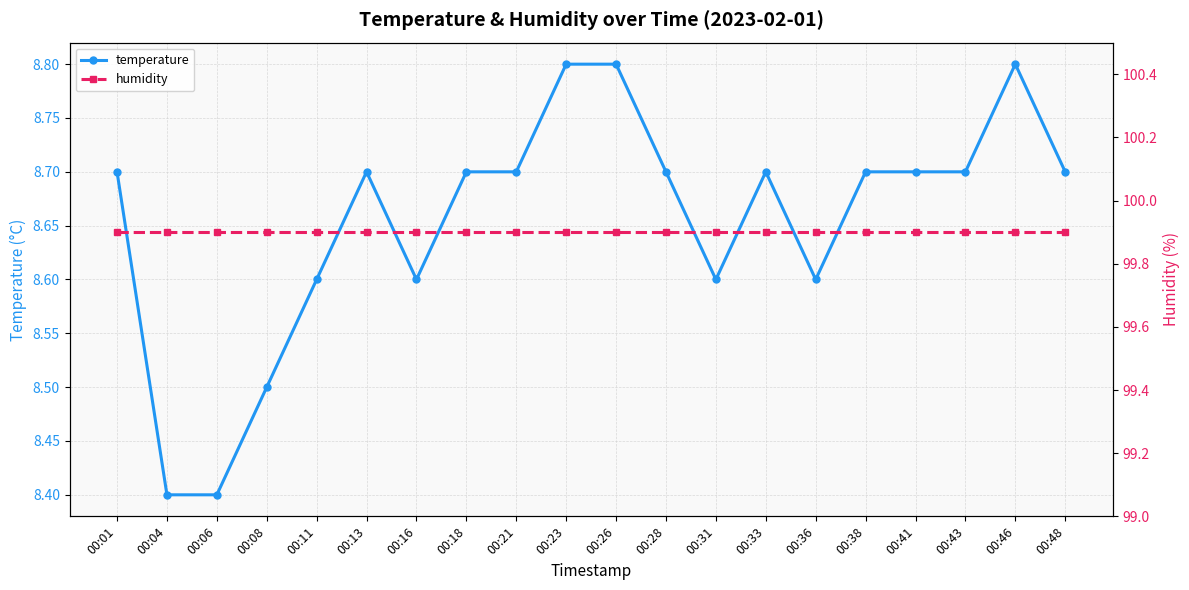

Reading left to right, list all the values displayed in this chart.

temperature: 00:01=8.7	00:04=8.4	00:06=8.4	00:08=8.5	00:11=8.6	00:13=8.7	00:16=8.6	00:18=8.7	00:21=8.7	00:23=8.8	00:26=8.8	00:28=8.7	00:31=8.6	00:33=8.7	00:36=8.6	00:38=8.7	00:41=8.7	00:43=8.7	00:46=8.8	00:48=8.7
humidity: 00:01=99.9	00:04=99.9	00:06=99.9	00:08=99.9	00:11=99.9	00:13=99.9	00:16=99.9	00:18=99.9	00:21=99.9	00:23=99.9	00:26=99.9	00:28=99.9	00:31=99.9	00:33=99.9	00:36=99.9	00:38=99.9	00:41=99.9	00:43=99.9	00:46=99.9	00:48=99.9